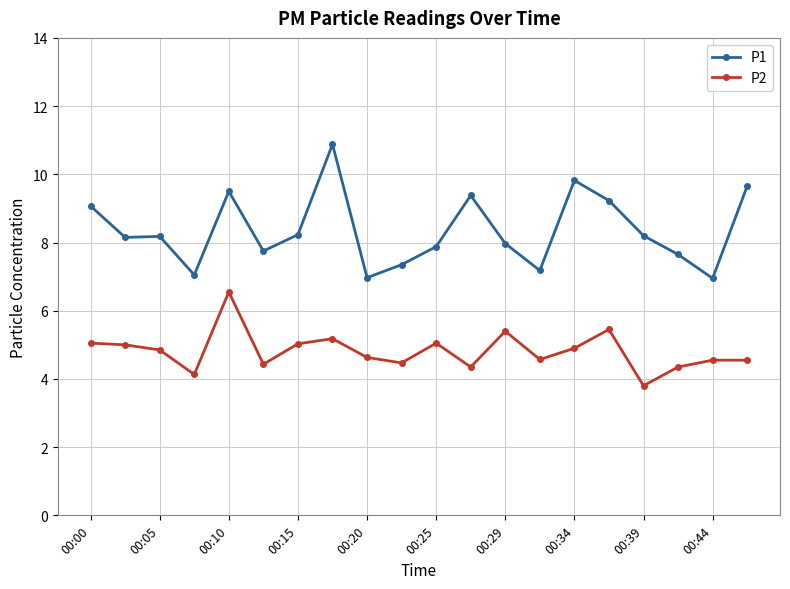

List the series in order of their overall mean, lowest first.

P2, P1